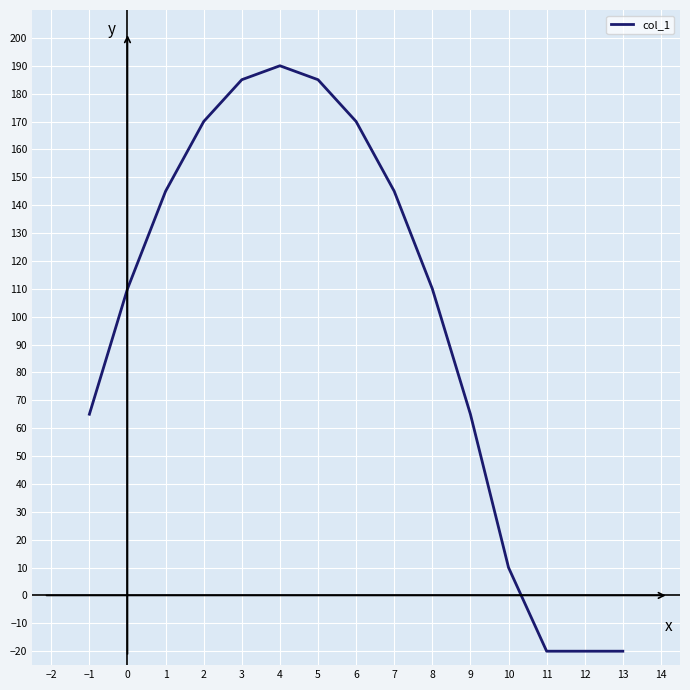

What is the sum of all values?

1490